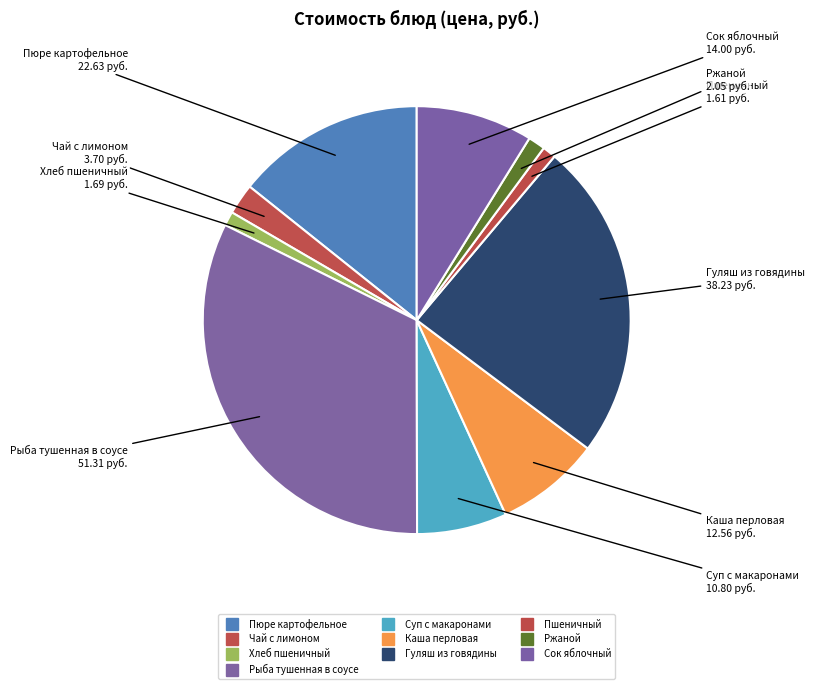

True or false: Гуляш из говядины accounts for 24% of the total.

True